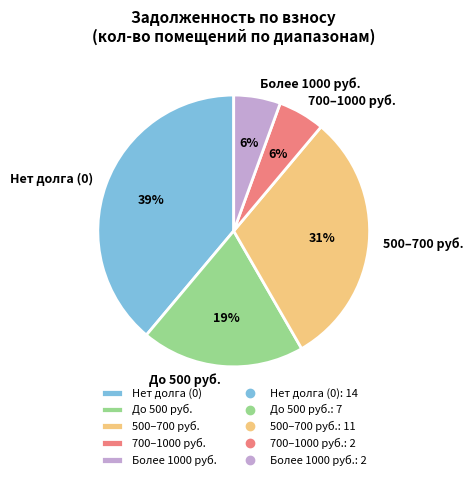

How many segments does this pie chart have?

5